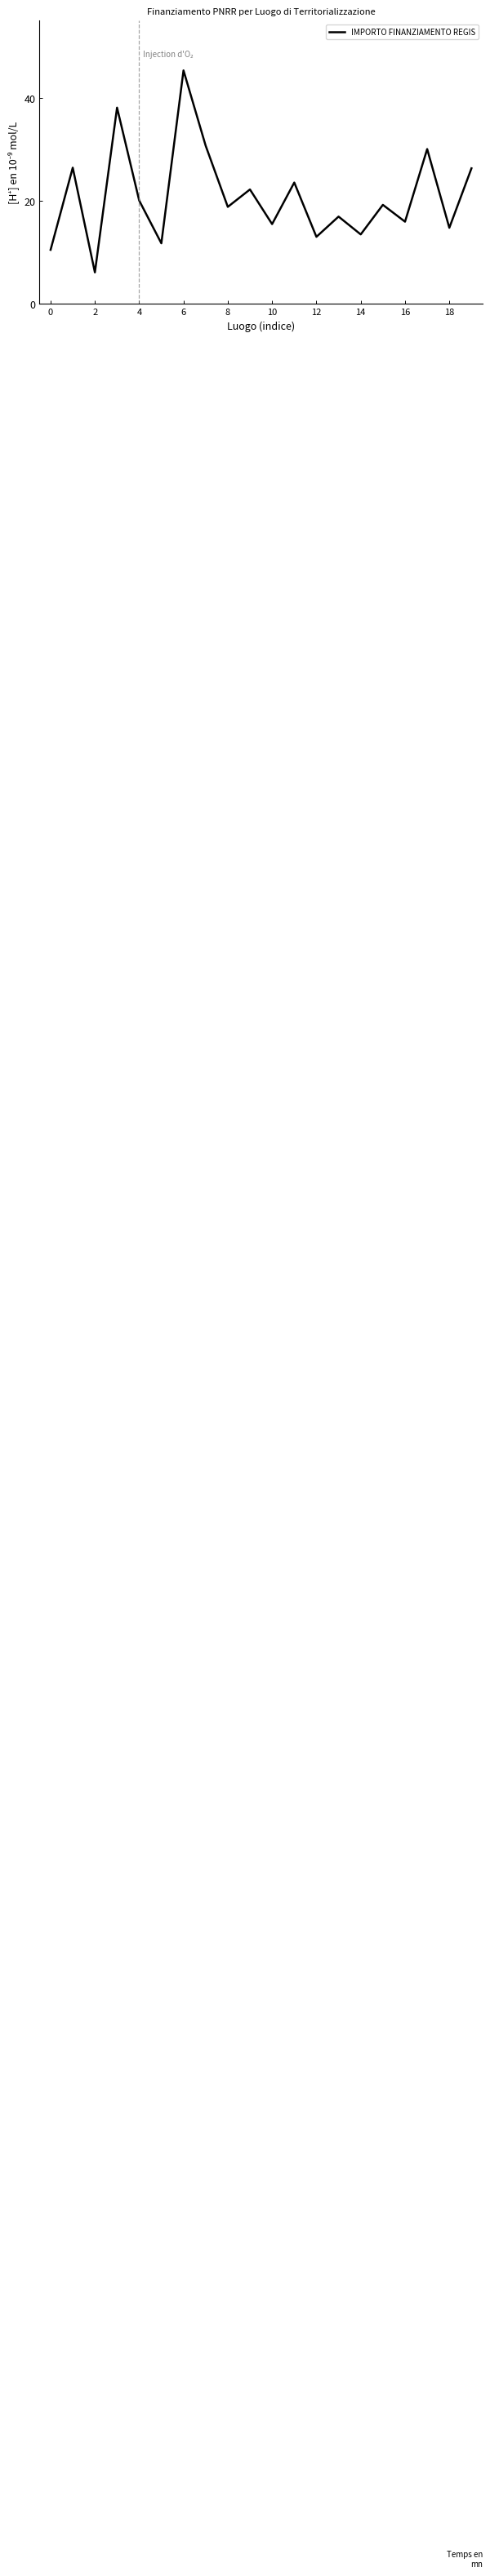

What is the maximum value shown in the chart?

45.4